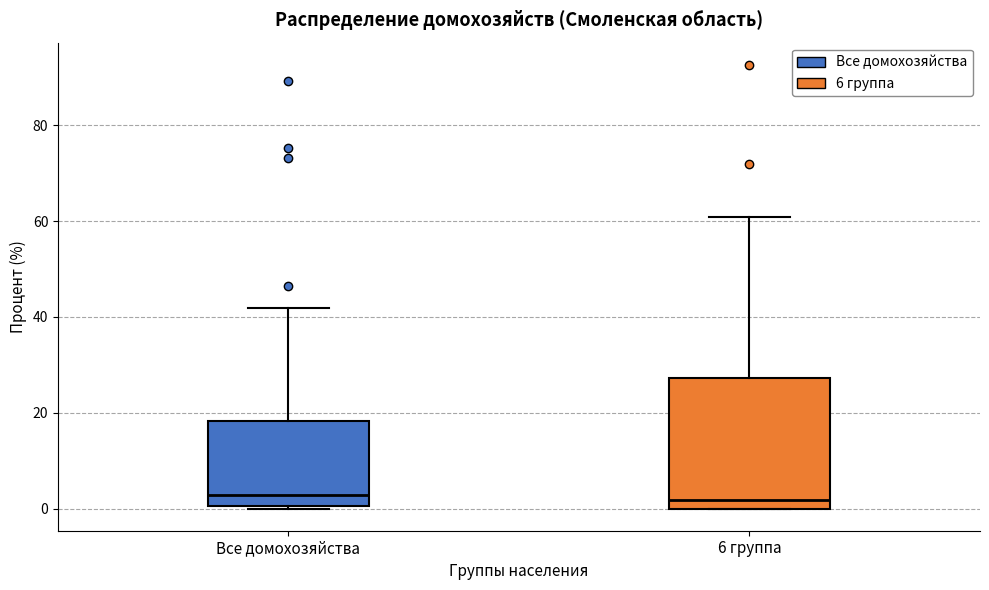

Reading left to right, read every box against the y-axis: the position of its median line, the range the box covers, and the ends of its whiskers. The values are not printed on the chart, so give them approximately, as read against the axis.

Все домохозяйства: median 2, box 0 to 18, whiskers 0 to 42
6 группа: median 2, box 0 to 28, whiskers 0 to 60